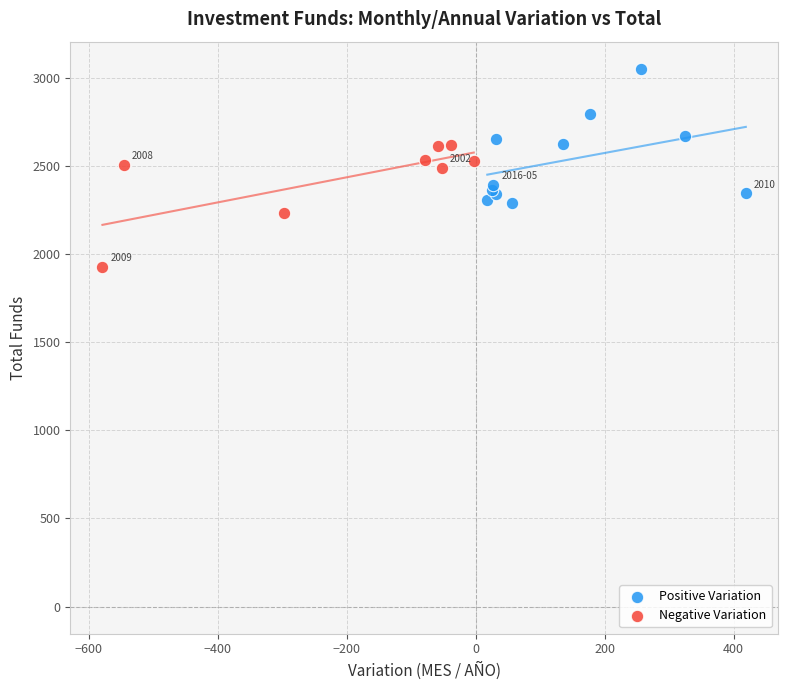

Which series contains the highest Y value?

Positive Variation